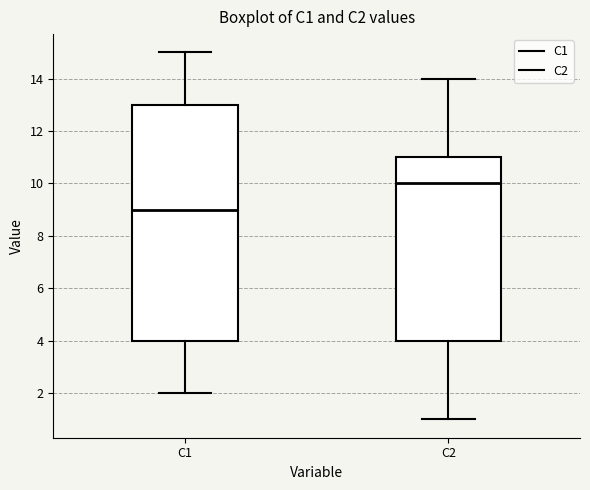

Reading left to right, read every box against the y-axis: the position of its median line, the range the box covers, and the ends of its whiskers. The values are not printed on the chart, so give them approximately, as read against the axis.

C1: median 9, box 4 to 13, whiskers 2 to 15
C2: median 10, box 4 to 11, whiskers 1 to 14